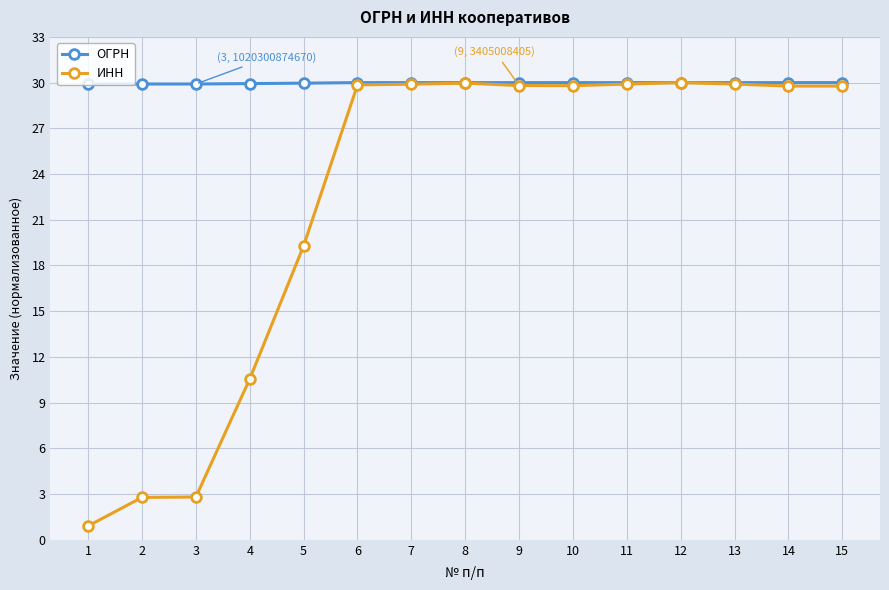

At how many categories does at least one series exceed 24?

15